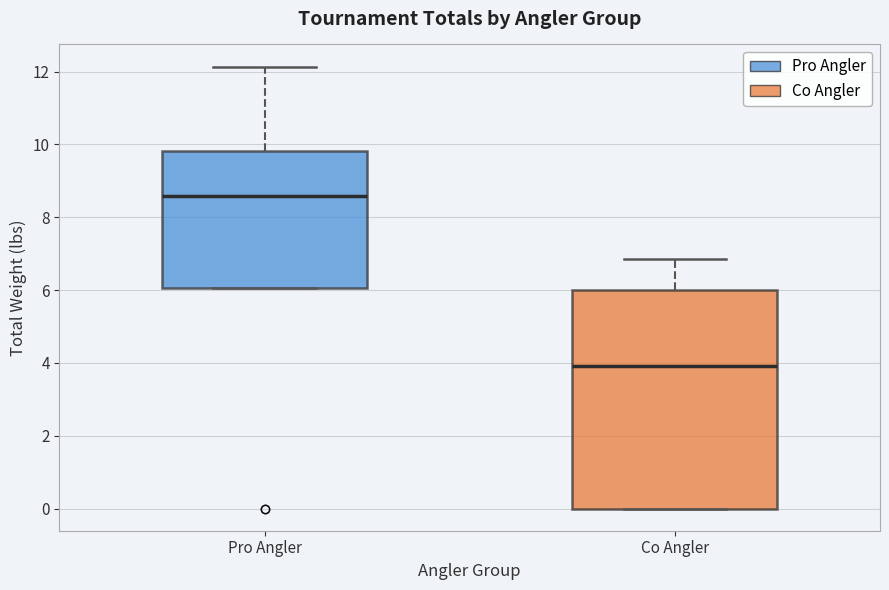

Which box is the tallest, from its lower edge to its upper edge?

Co Angler